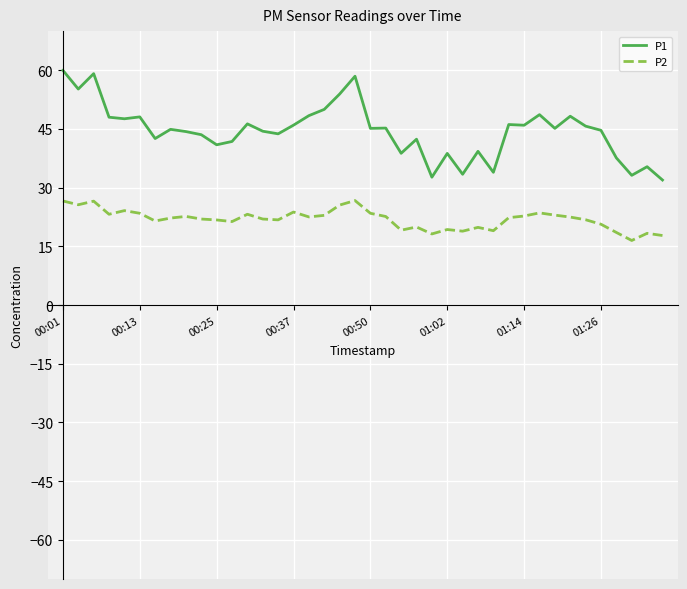

In P1, how many points are higher than both neighbors (excluding endpoints)?

13